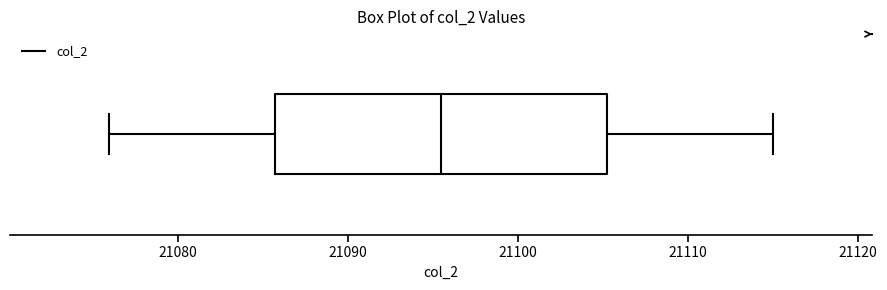

Transcribe this box plot: give where the median line is, the range the box spans, and where the two whiskers end, as read against the x-axis. The values are not printed on the chart, so give them approximately, as read against the axis.

median 21096, box 21086 to 21105, whiskers 21076 to 21115